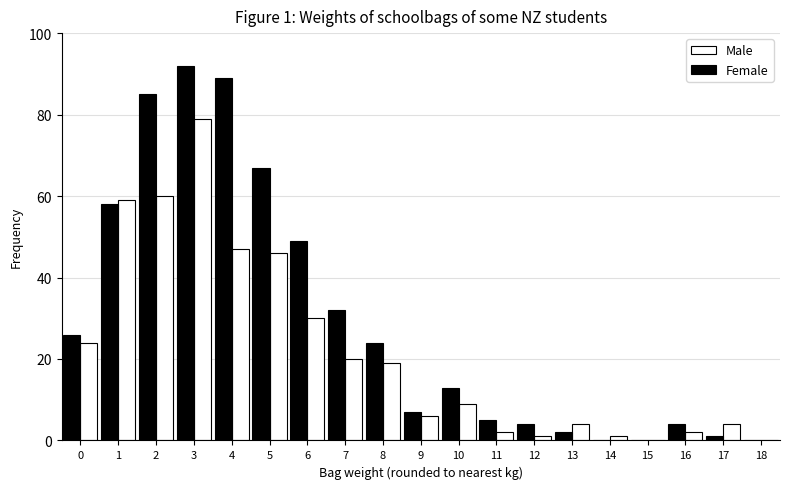

What is the maximum value shown in the chart?

92